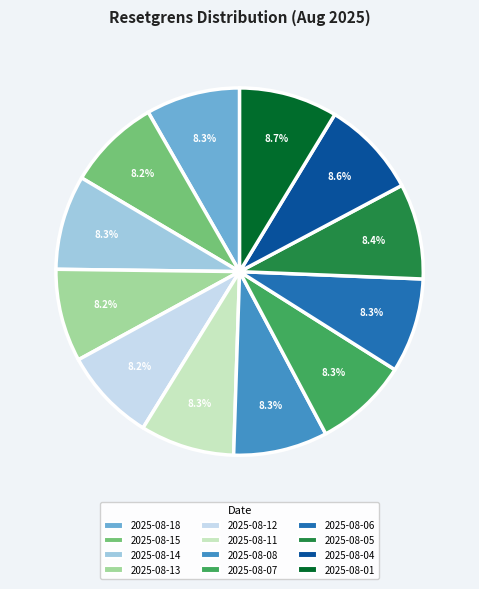

What is the ratio of the value at 2025-08-08 to the value at 2025-08-11?

1.0